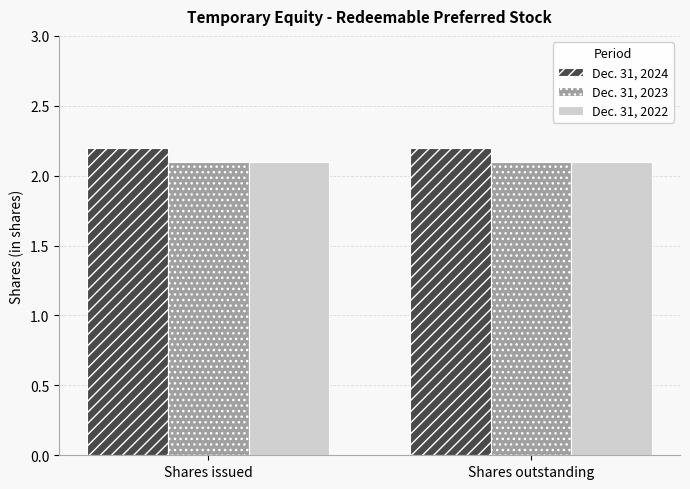

The Dec. 31, 2023 series shows 2.1 at Shares issued. True or false?

True